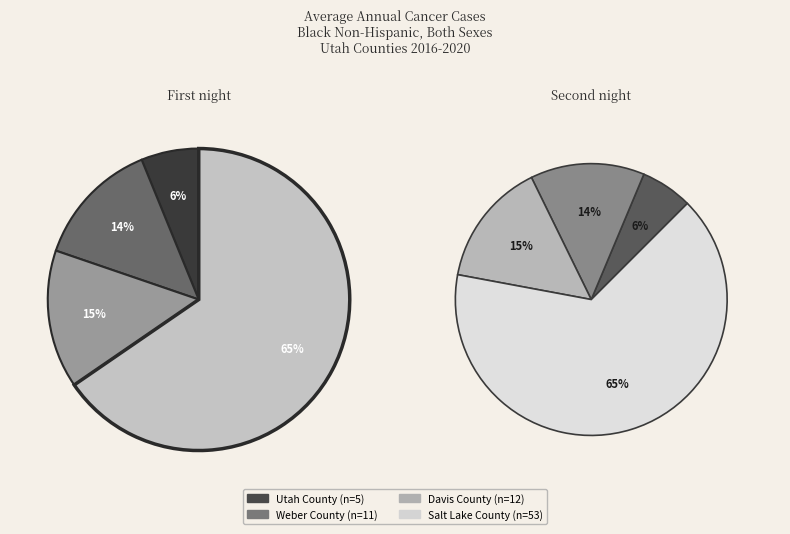

Do Weber County and Davis County together represent more than half of the pie?

No